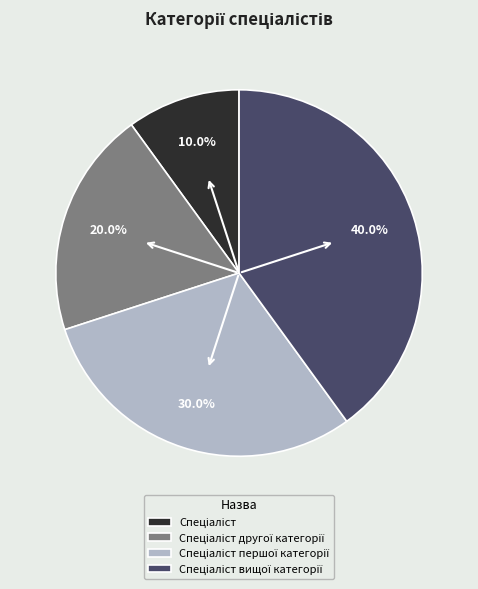

Is there a majority slice in this chart?

No